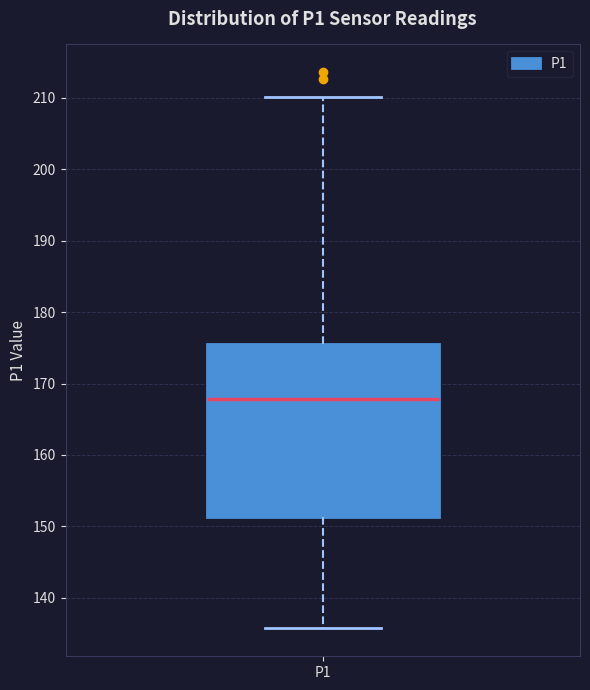

Where does the upper whisker of the box for P1 end on the y-axis? The values are not printed on the chart, so give them approximately, as read against the axis.

210